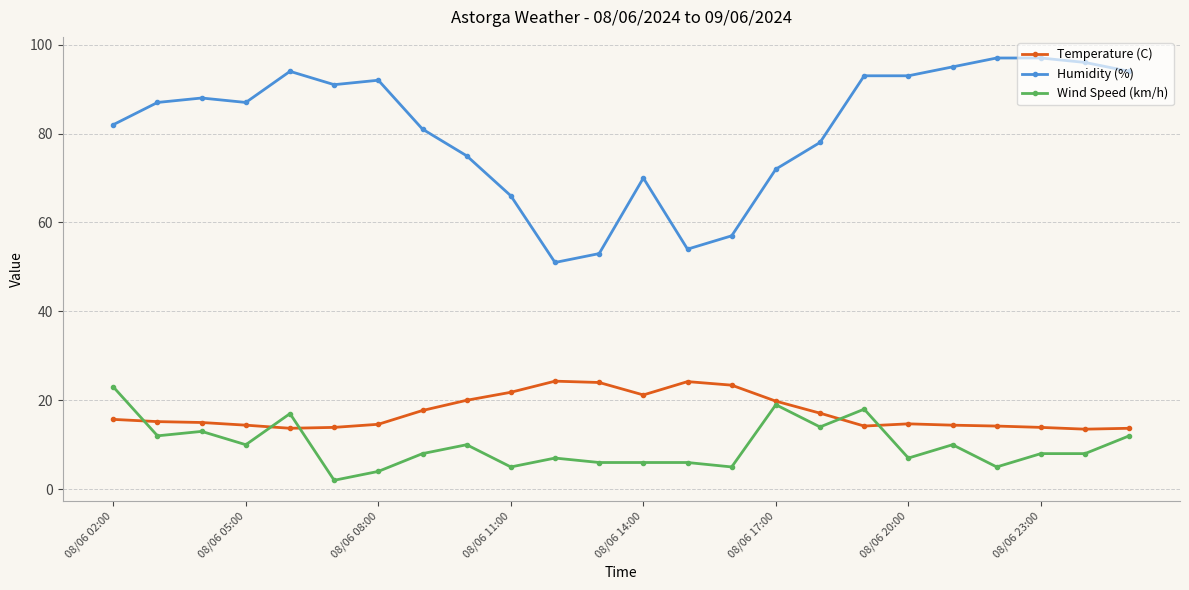

True or false: Humidity (%) and Temperature (C) cross at least once.

False